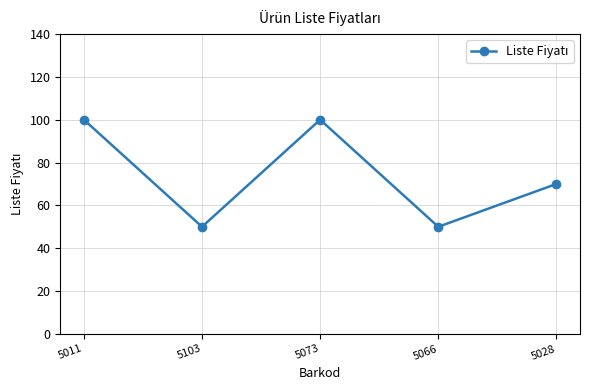

True or false: there are more than 1 points higher than both neighbors.

False